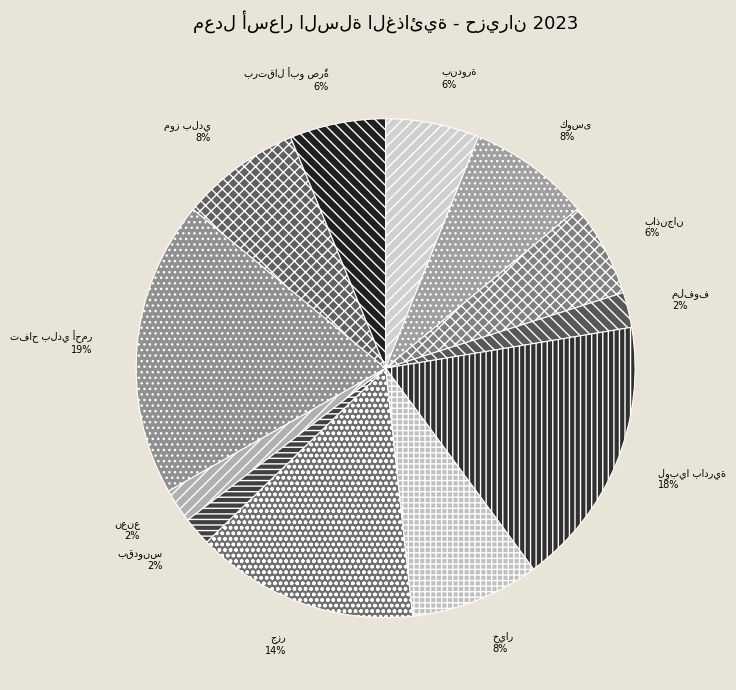

To the nearest percent, what is the average slice percentage?

8%